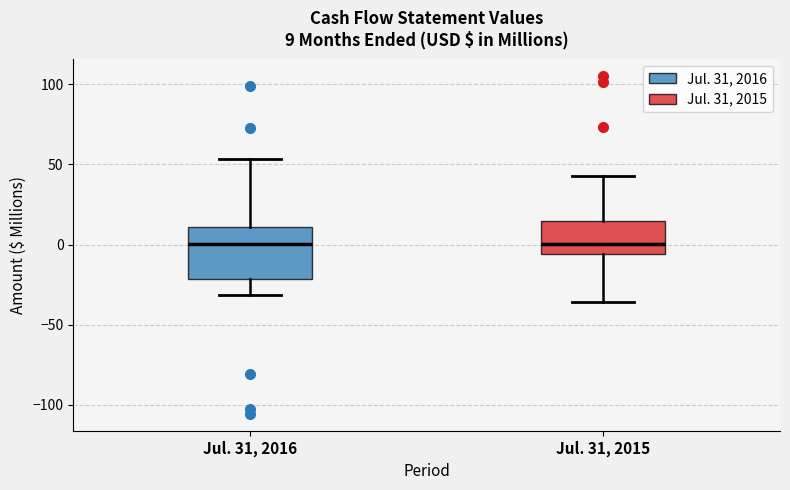

Comparing the boxes themselves (not the whiskers), which one is the tallest?

Jul. 31, 2016